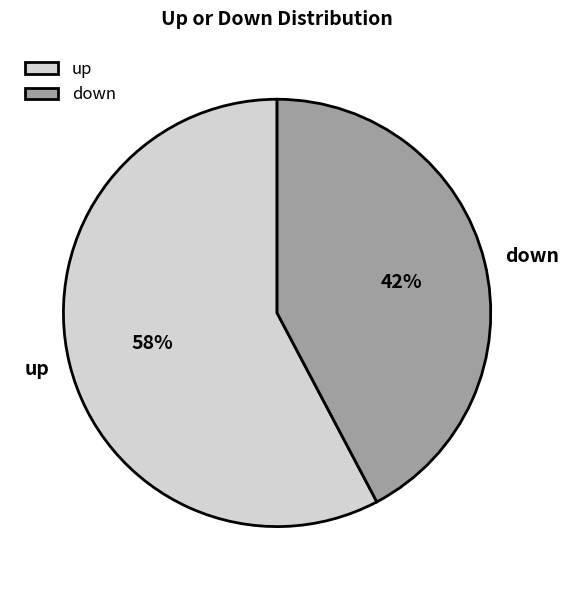

To the nearest percent, what is the average slice percentage?

50%